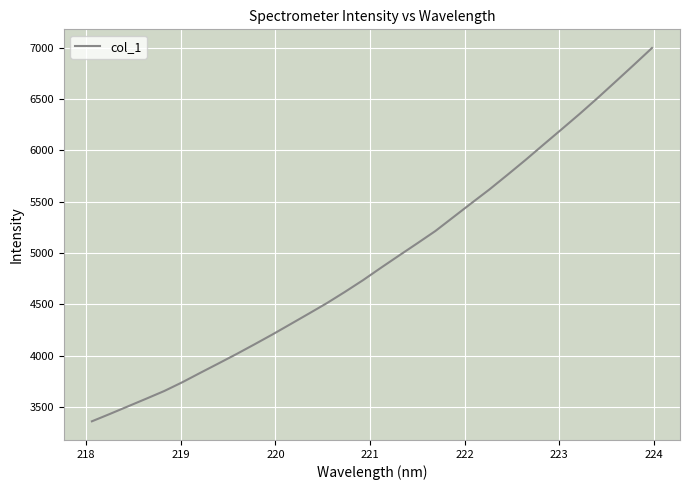

True or false: the data has more than 1 interior local peaks.

False